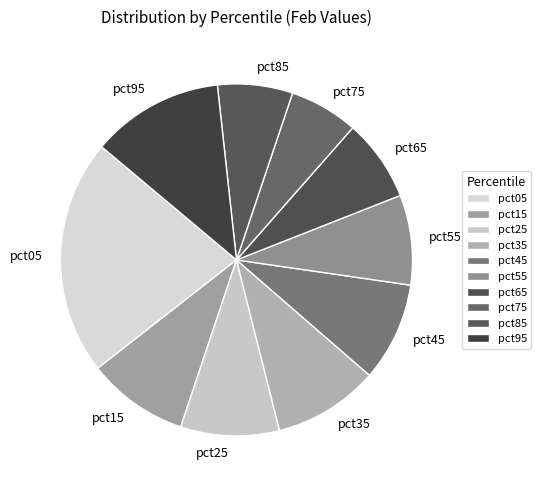

Is it true that pct25 is 9% of the pie?

True